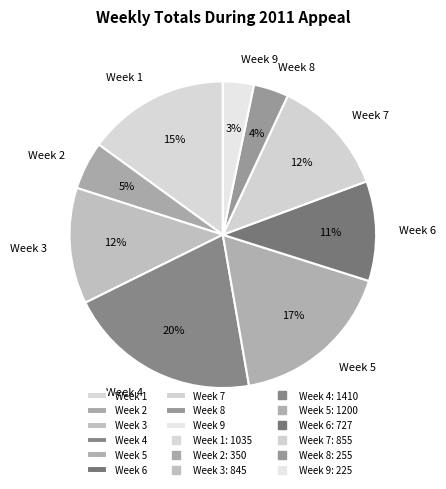

To the nearest percent, what percentage of the pie is Week 8?

4%